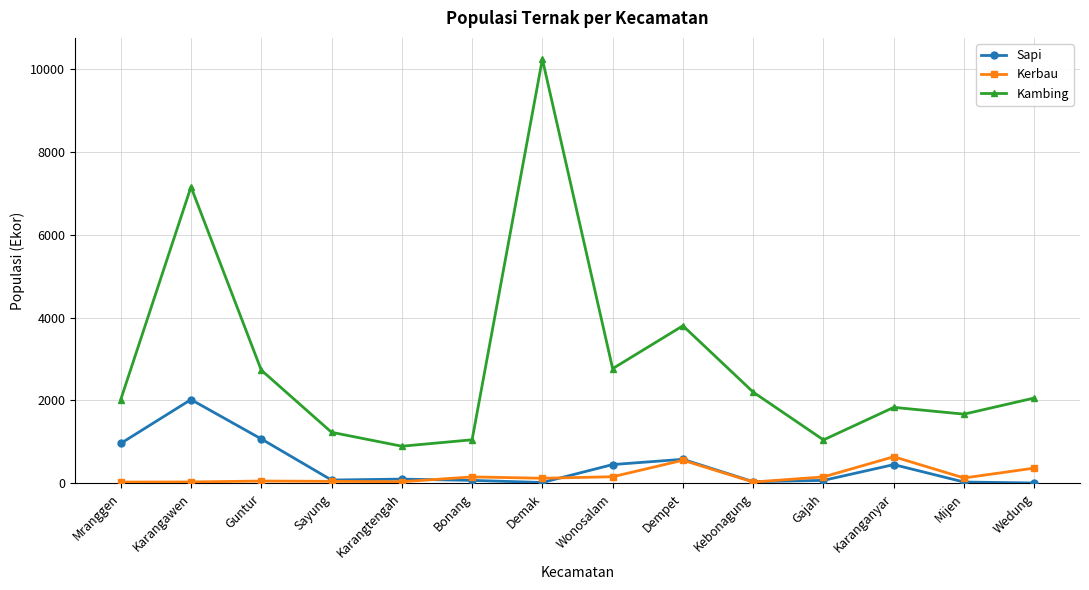

What is the total value across all series at Sayung?

1356